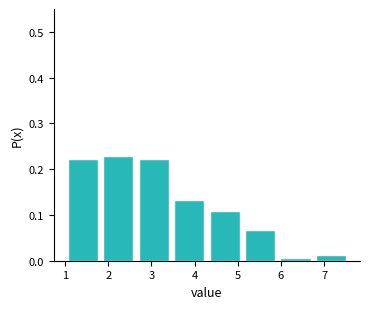

How tall is the bar that spans 2.6 to 3.5 on the x-axis? Neither the bar edges nor the heights are printed on the chart, so give them approximately, as read against the axes.

0.22